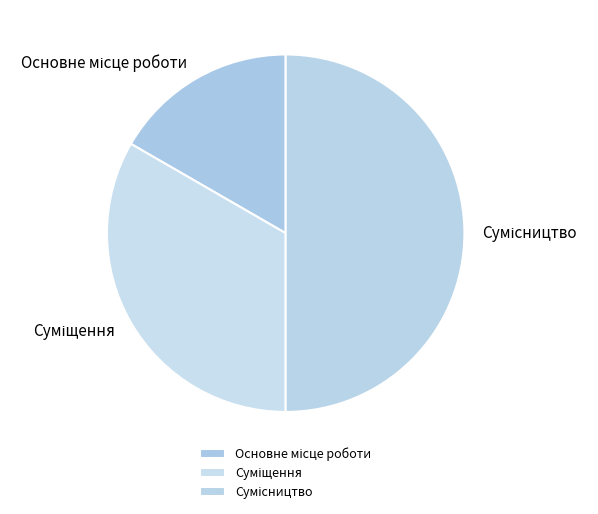

Approximately how many times larger is the value at Суміщення compared to Основне місце роботи?

2.0